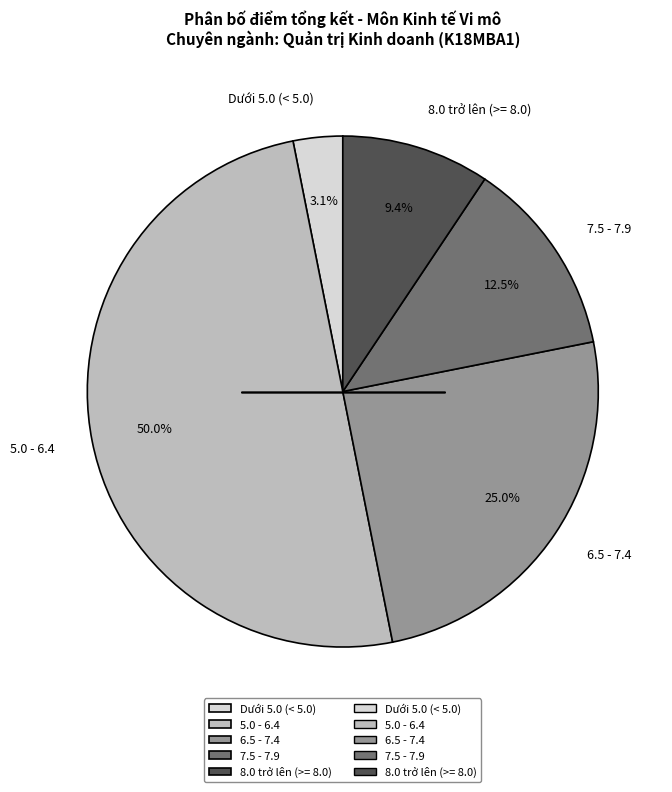

Which category has the biggest portion of the pie?

5.0 - 6.4